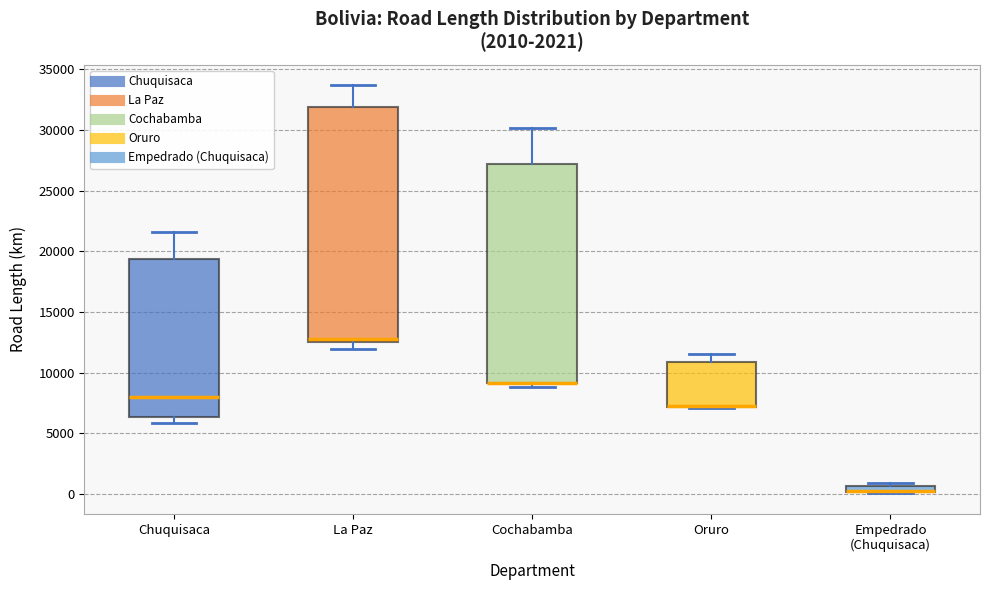

Where is the lower edge of the box for Cochabamba on the y-axis? The values are not printed on the chart, so give them approximately, as read against the axis.

9000